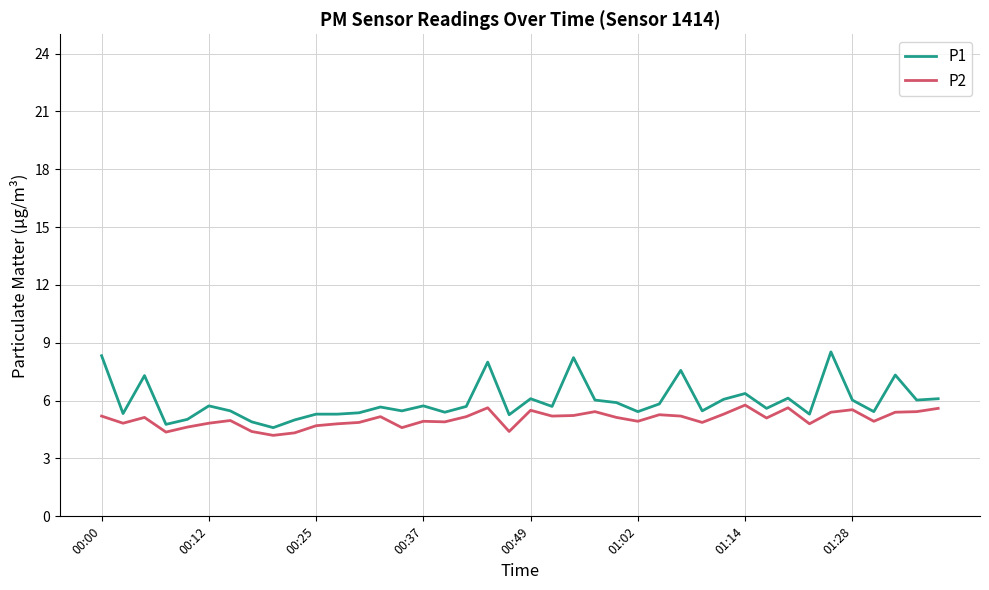

True or false: P2 and P1 cross at least once.

False